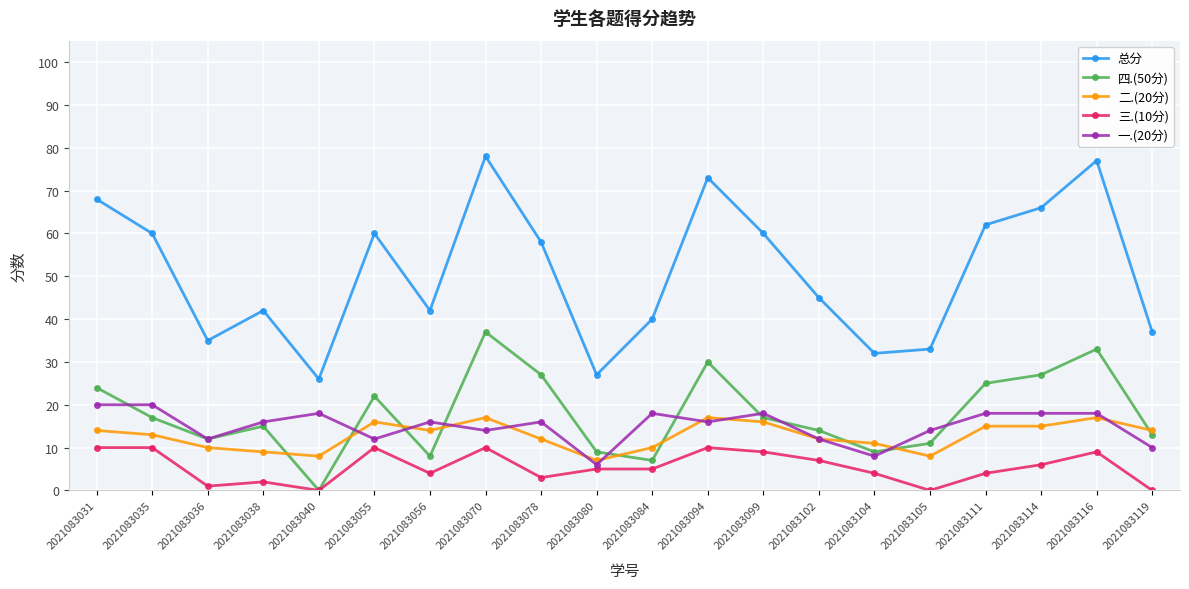

Is it true that 二.(20分) equals 9 at 2021083114?

False